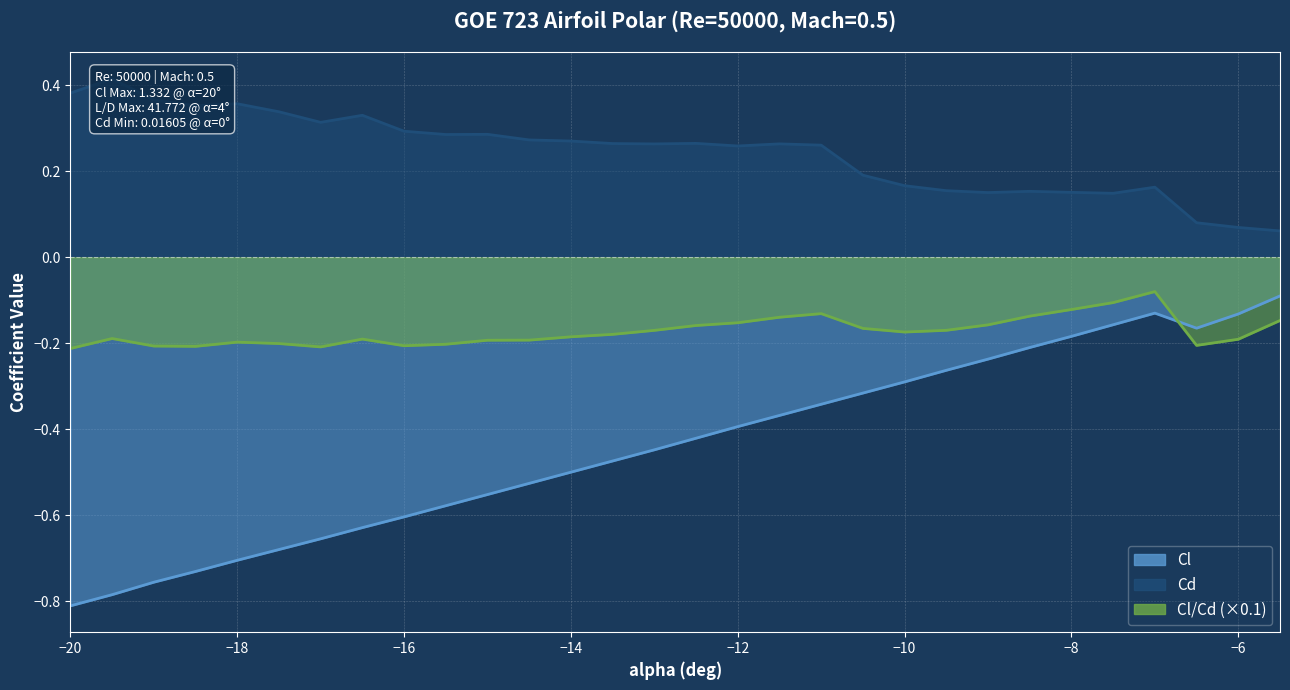

At which category does Cl/Cd reach its first local peak?

-19.5